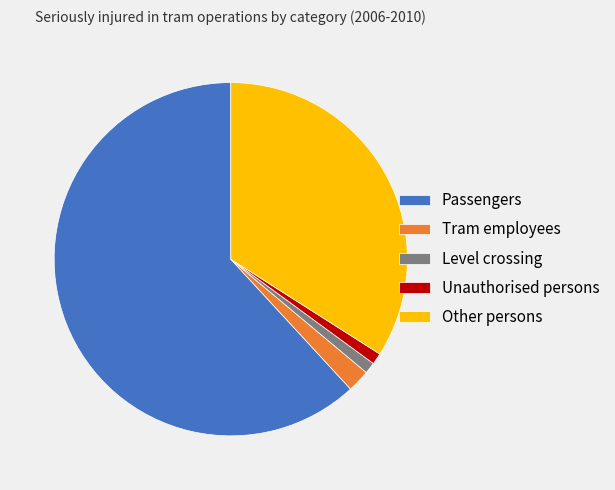

The Tram employees slice represents 2% of the pie. True or false?

True